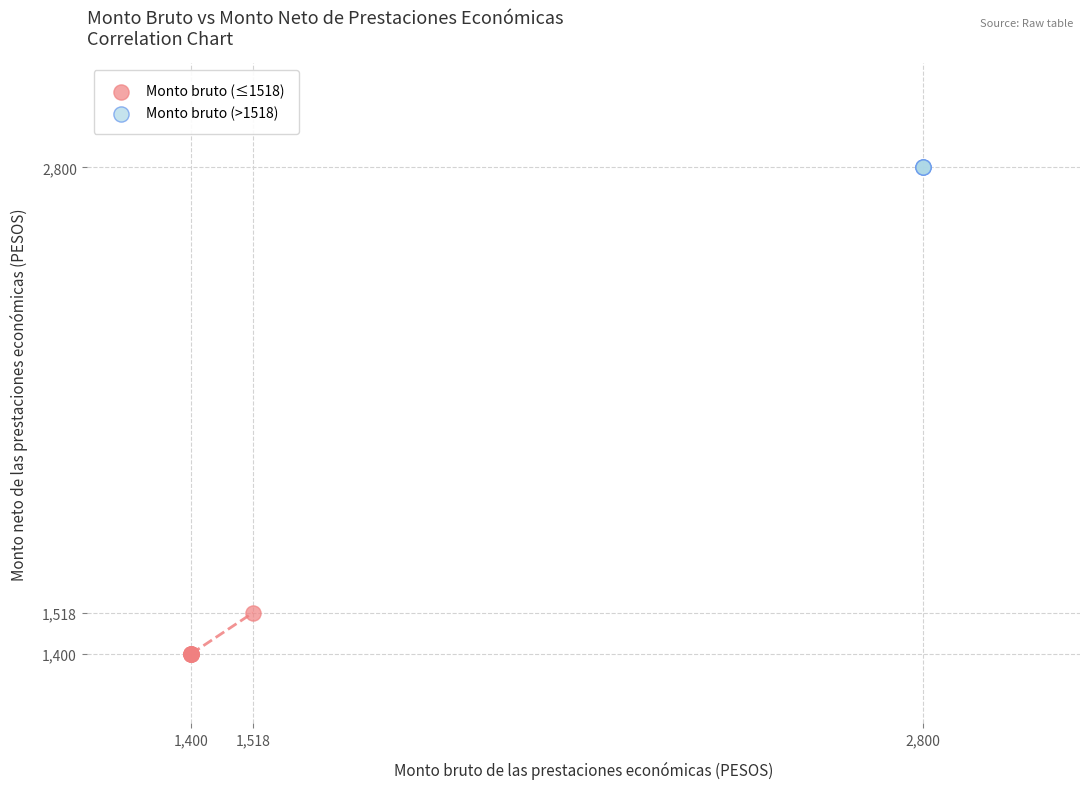

Which series reaches the minimum Y coordinate?

Monto bruto (≤1518)